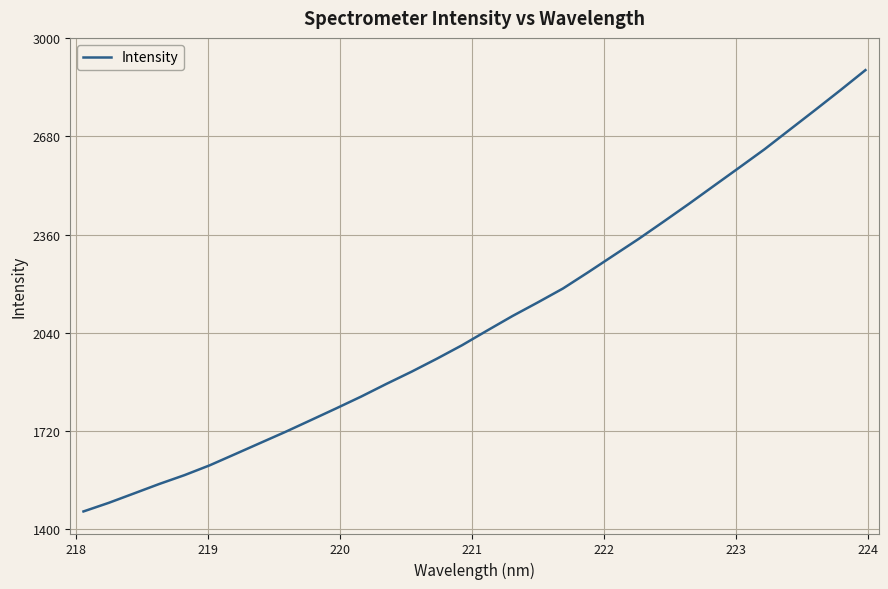

What is the maximum value shown in the chart?

2895.1